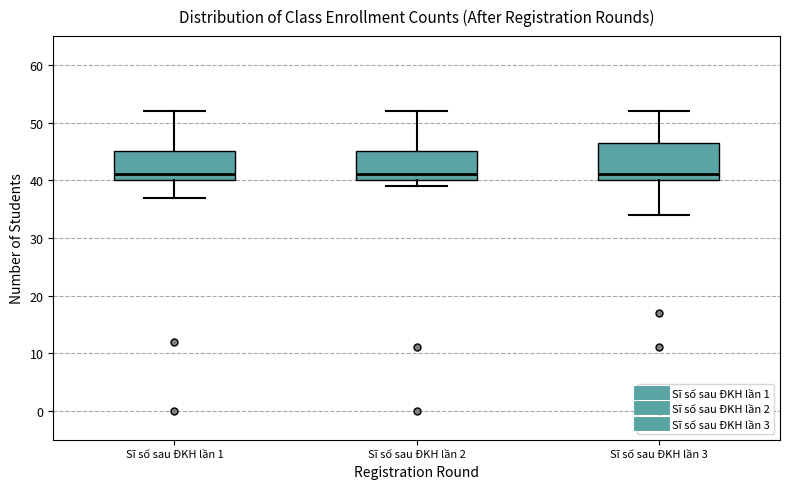

Where does the median line of the box for Sĩ số sau ĐKH lần 3 sit on the y-axis? The values are not printed on the chart, so give them approximately, as read against the axis.

41